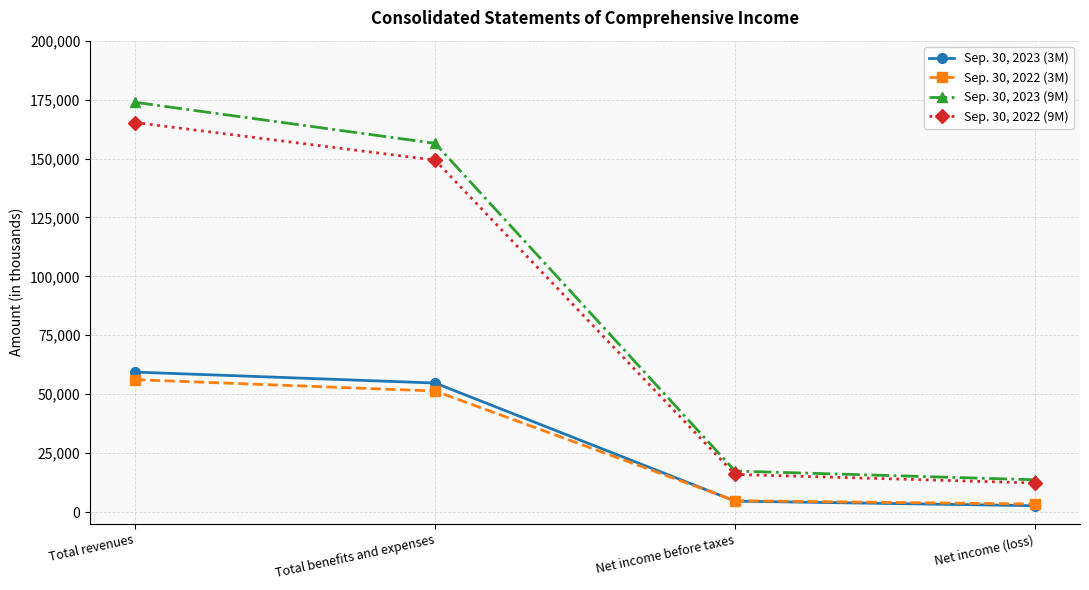

Which series has the largest total across all categories?

Sep. 30, 2023 (9M)